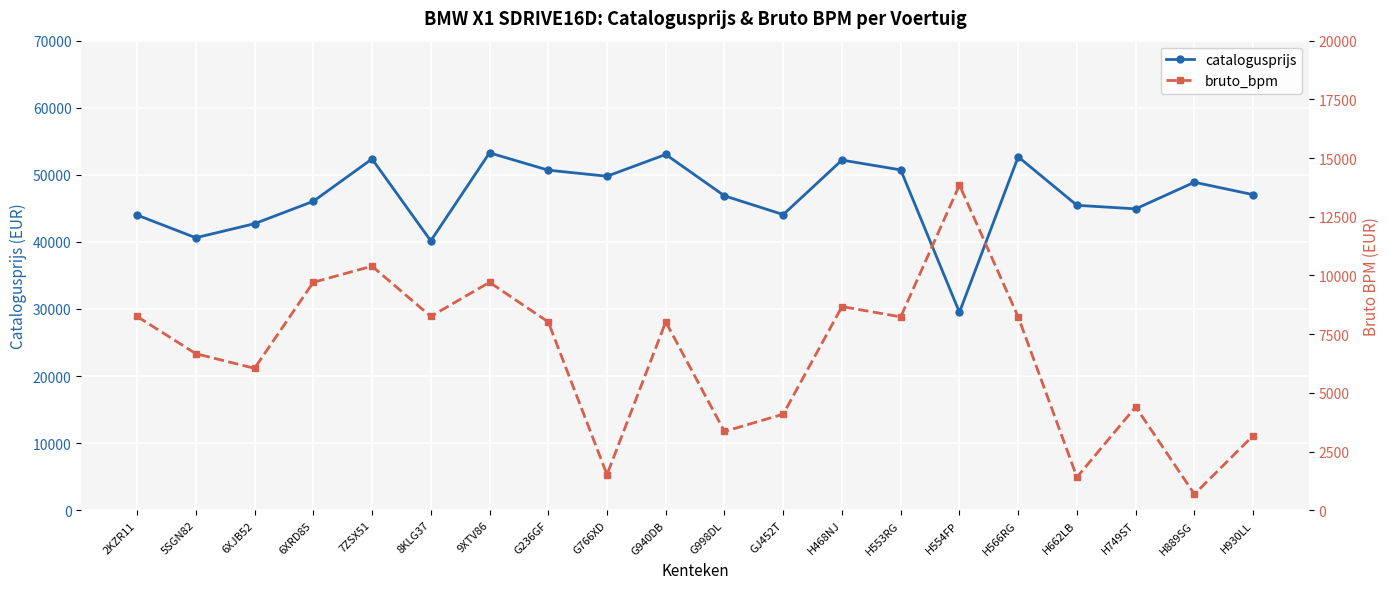

At how many categories does at least one series exceed 38087?

19